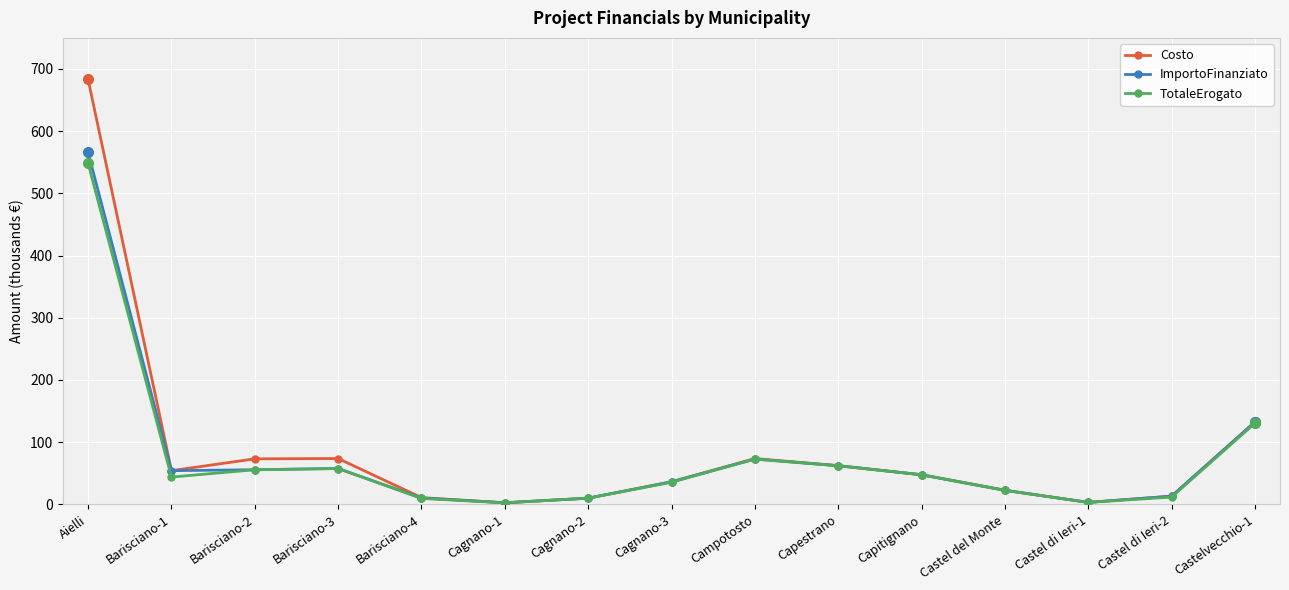

How many data points does each series have?

15